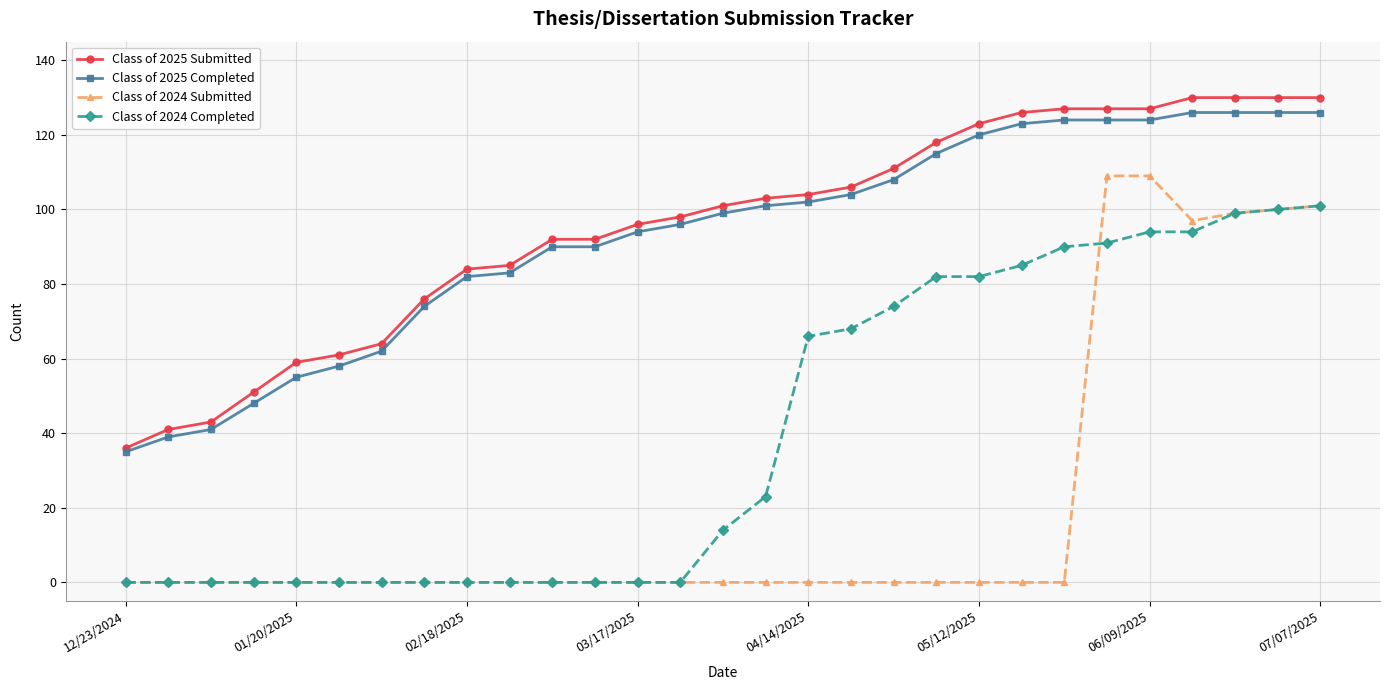

Which series has the largest range (max minus min)?

Class of 2024 Submitted